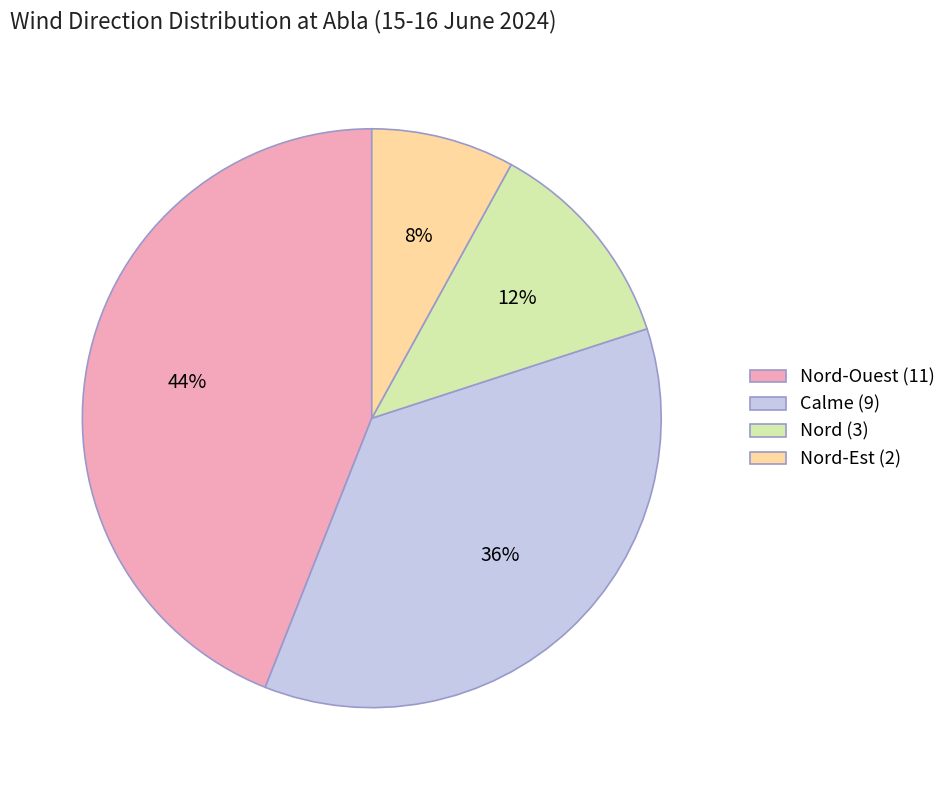

Rank the categories by value from lowest to highest.

Nord-Est (2), Nord (3), Calme (9), Nord-Ouest (11)